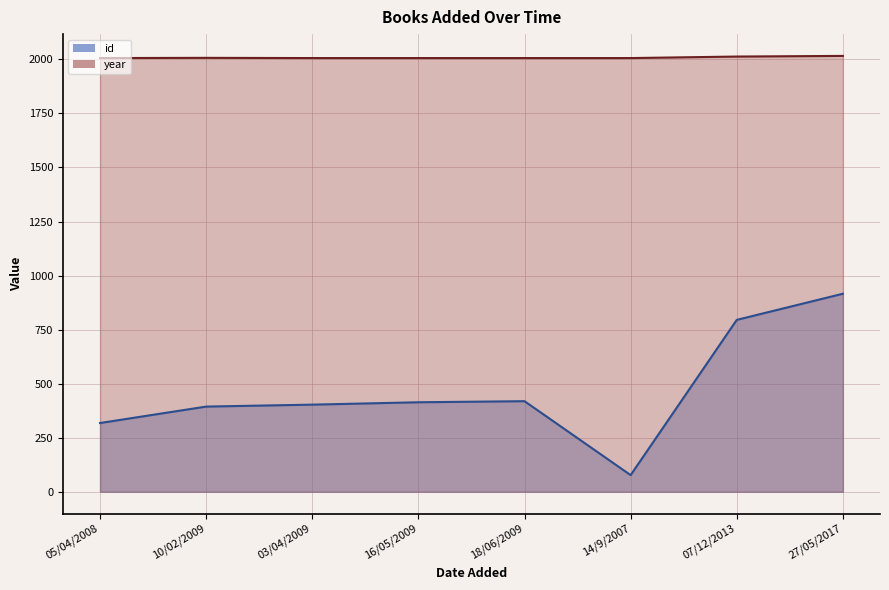

At how many categories does at least one series exceed 1312?

8